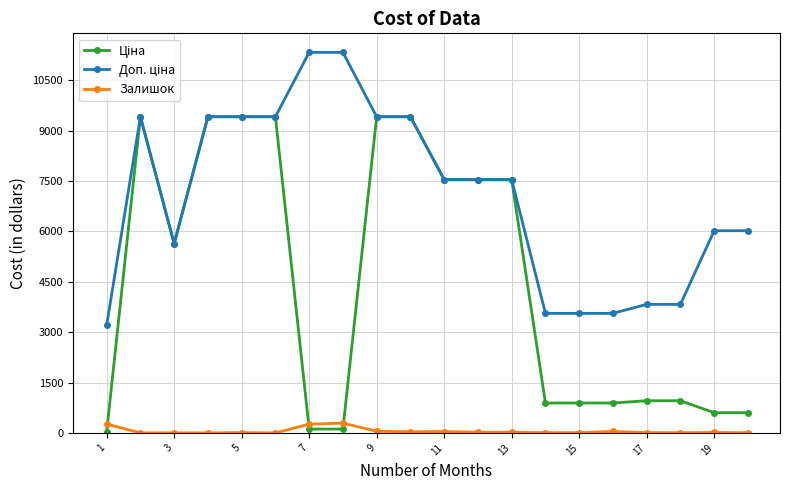

What is the maximum value shown in the chart?

11334.0